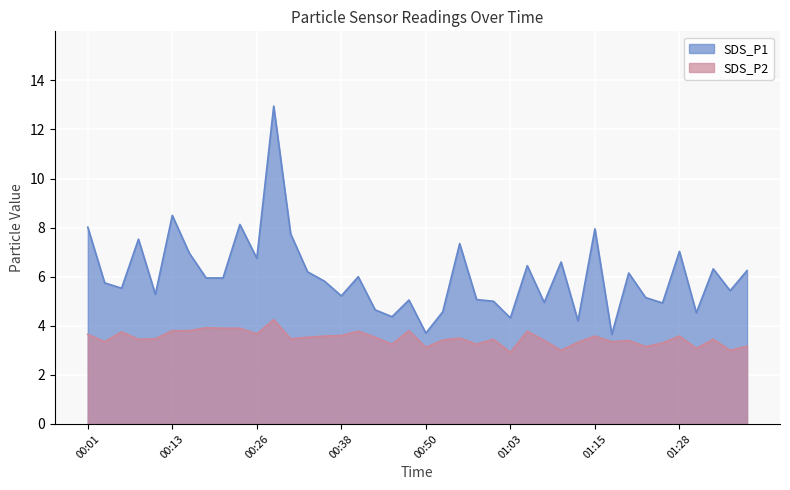

What is the sum of the SDS_P2 values at 01:28 and 00:28?

7.8